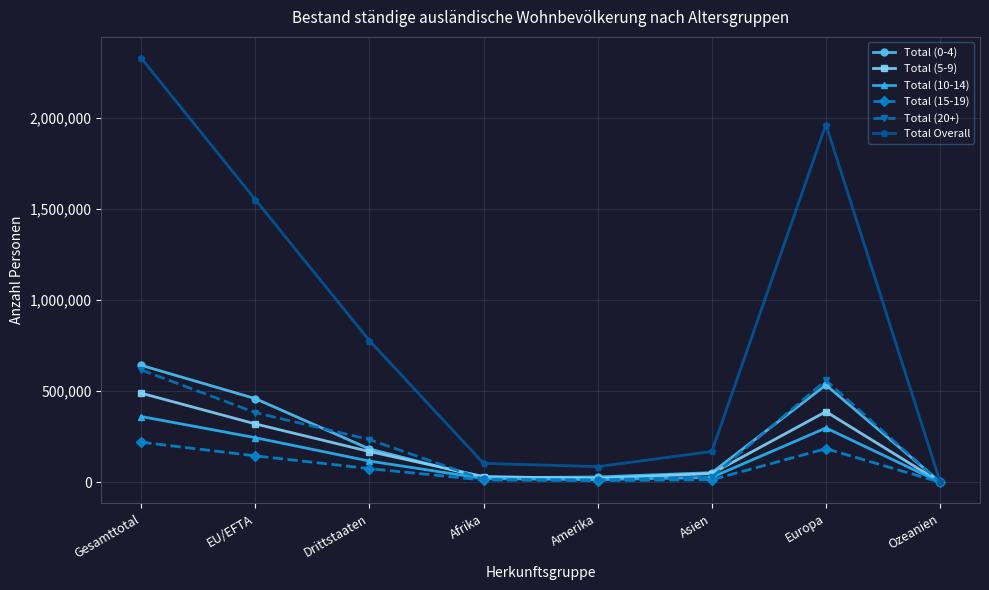

Does the chart have visible grid lines?

Yes